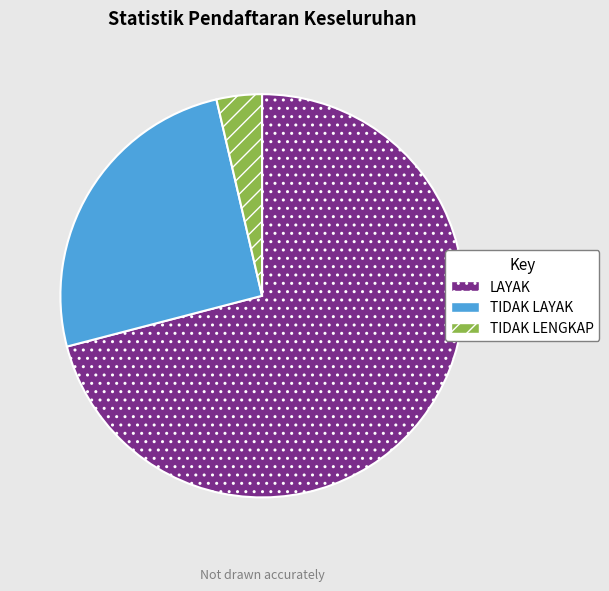

Which has a higher value, LAYAK or TIDAK LAYAK?

LAYAK